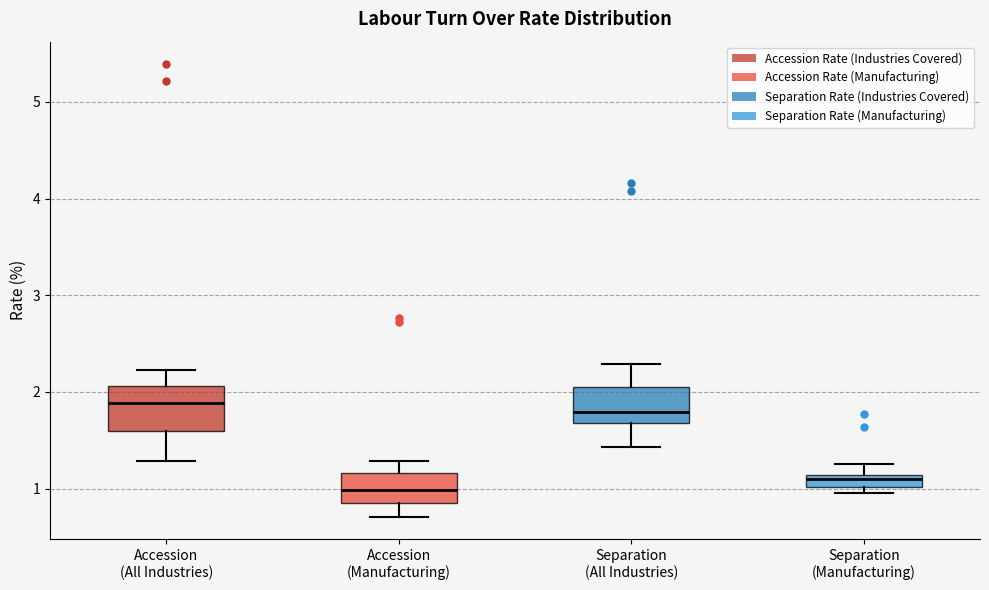

Which box has the lowest median line?

Accession (Manufacturing)